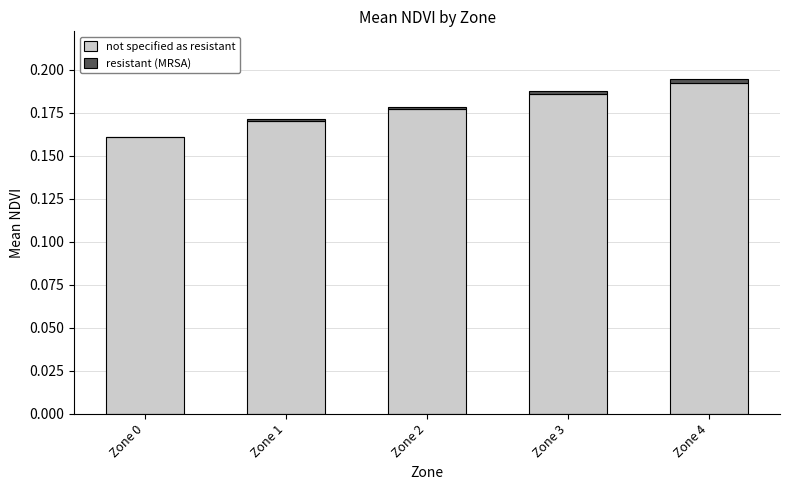

True or false: not specified as resistant has a value of 0.1 at Zone 4.

False